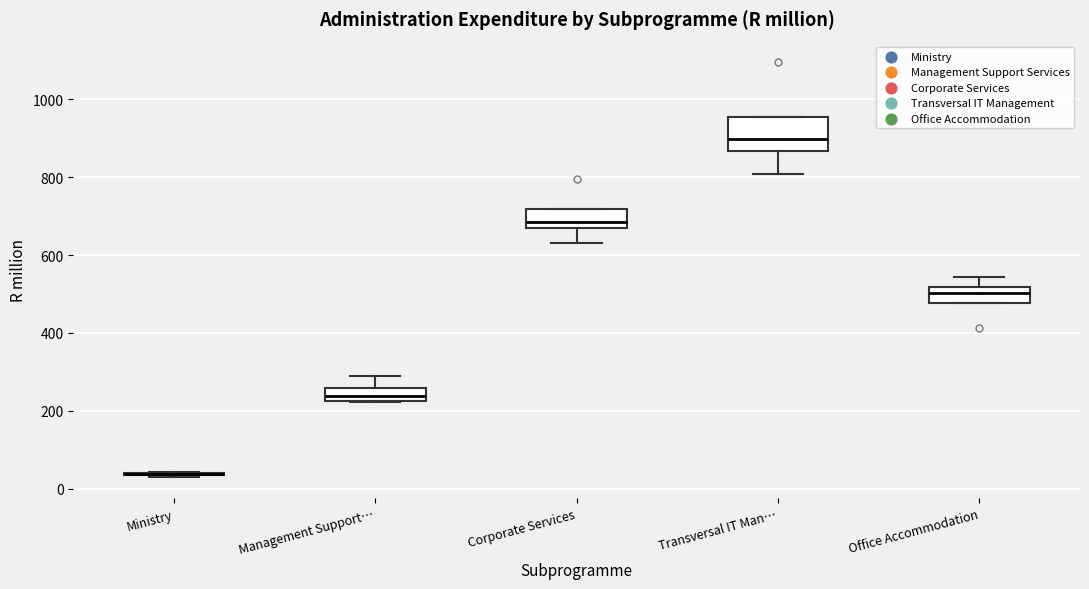

Reading left to right, transcribe this box plot: for each box, give where its median line is, the range the box spans, and where its two whiskers end, as read against the y-axis. The values are not printed on the chart, so give them approximately, as read against the axis.

Ministry: box collapsed to a line at 40, whiskers 20 to 40
Management Support…: median 240, box 220 to 260, whiskers 220 to 280
Corporate Services: median 680, box 660 to 720, whiskers 640 to 720
Transversal IT Man…: median 900, box 860 to 960, whiskers 800 to 960
Office Accommodation: median 500, box 480 to 520, whiskers 480 to 540